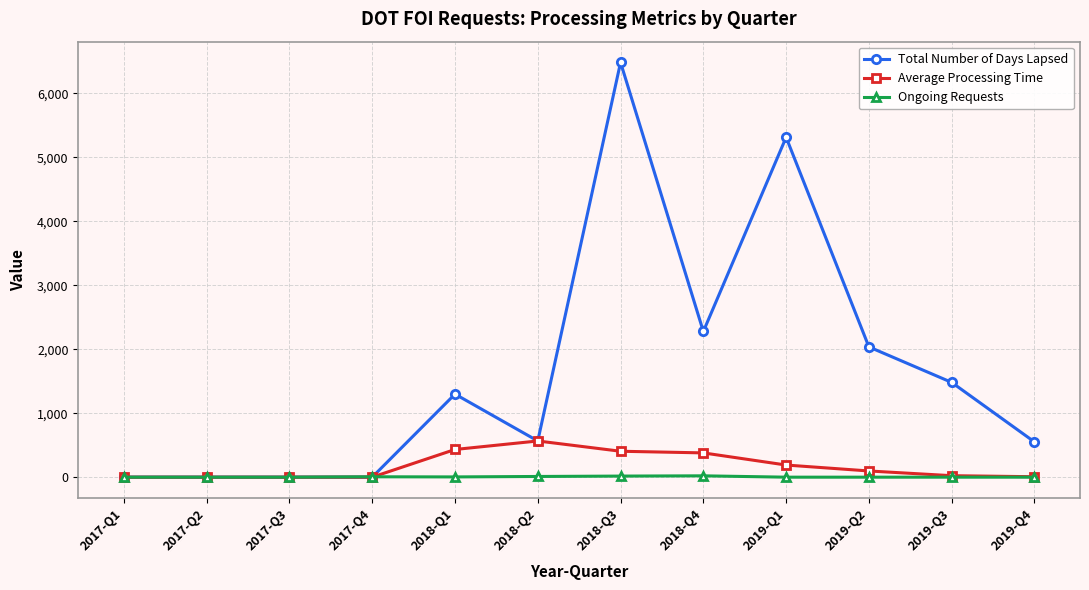

List the series in order of their peak value, lowest first.

Ongoing Requests, Average Processing Time, Total Number of Days Lapsed